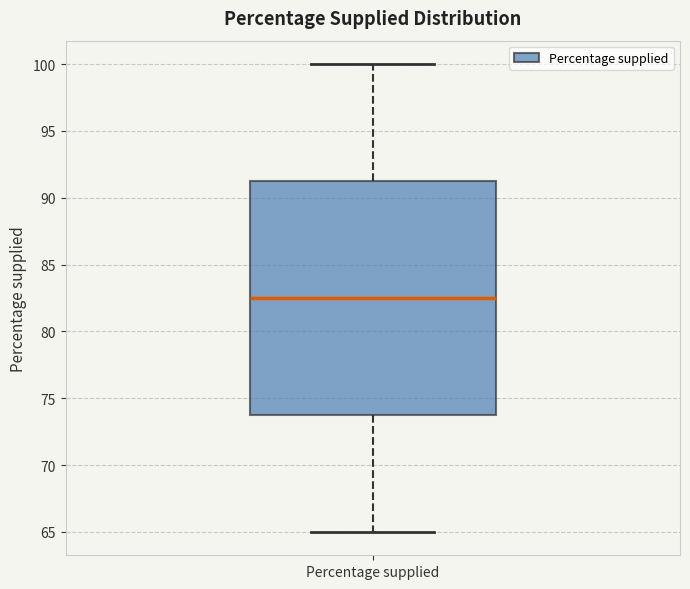

Transcribe this box plot: give where the median line is, the range the box spans, and where the two whiskers end, as read against the y-axis. The values are not printed on the chart, so give them approximately, as read against the axis.

median 82.5, box 74.0 to 91.5, whiskers 65.0 to 100.0